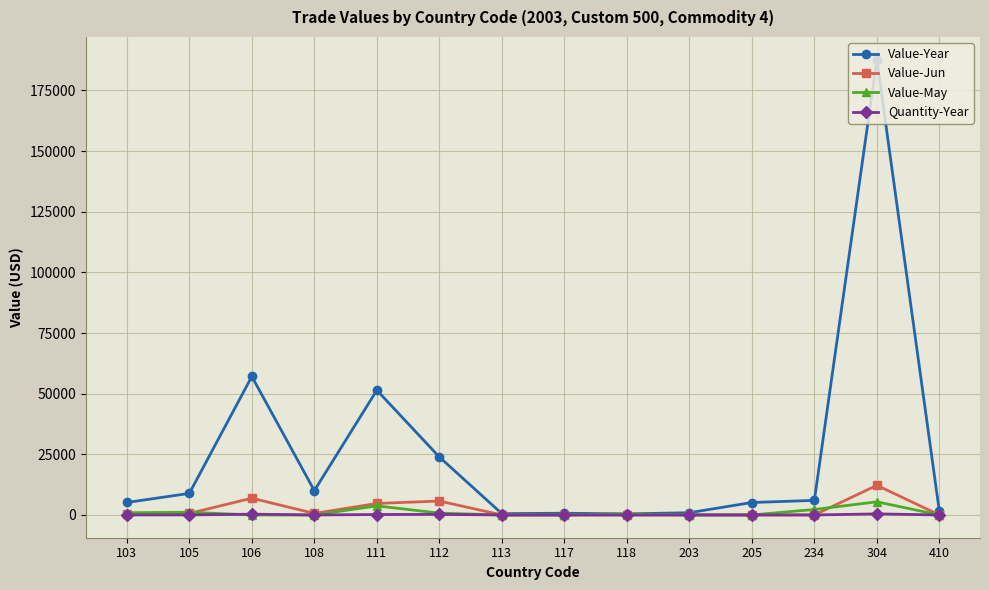

Is this an area chart (filled region under the line)?

No